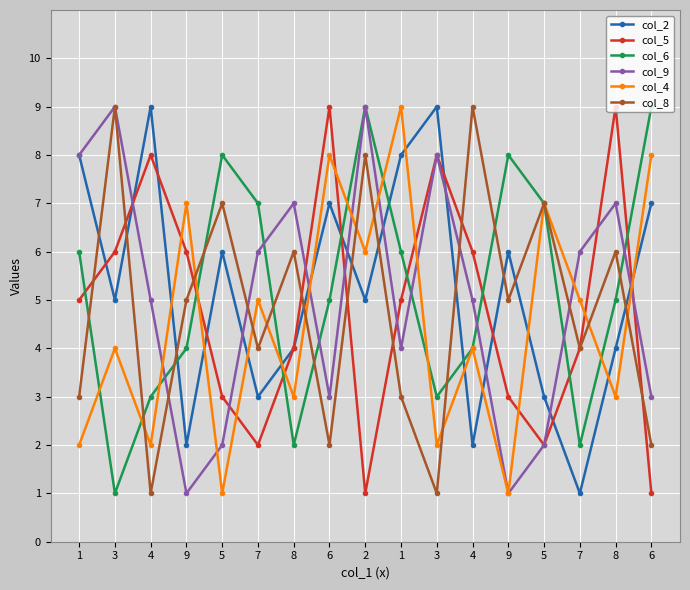

Which series has the largest total across all categories?

col_2